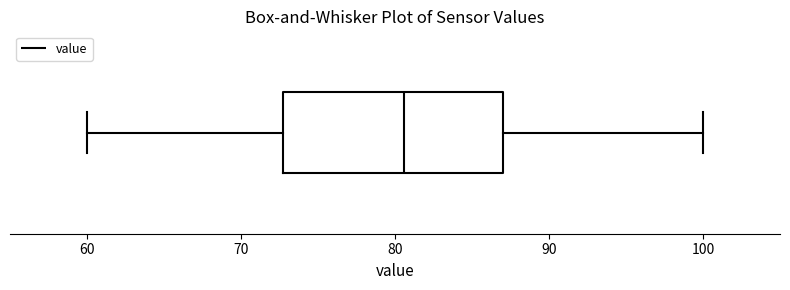

Where does the median line of the box sit on the x-axis? The values are not printed on the chart, so give them approximately, as read against the axis.

81